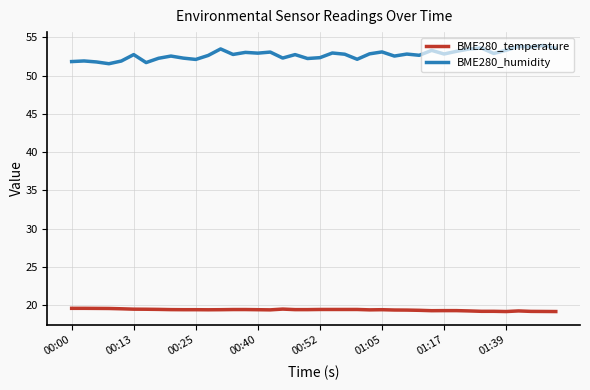

List the series in order of their overall mean, lowest first.

BME280_temperature, BME280_humidity